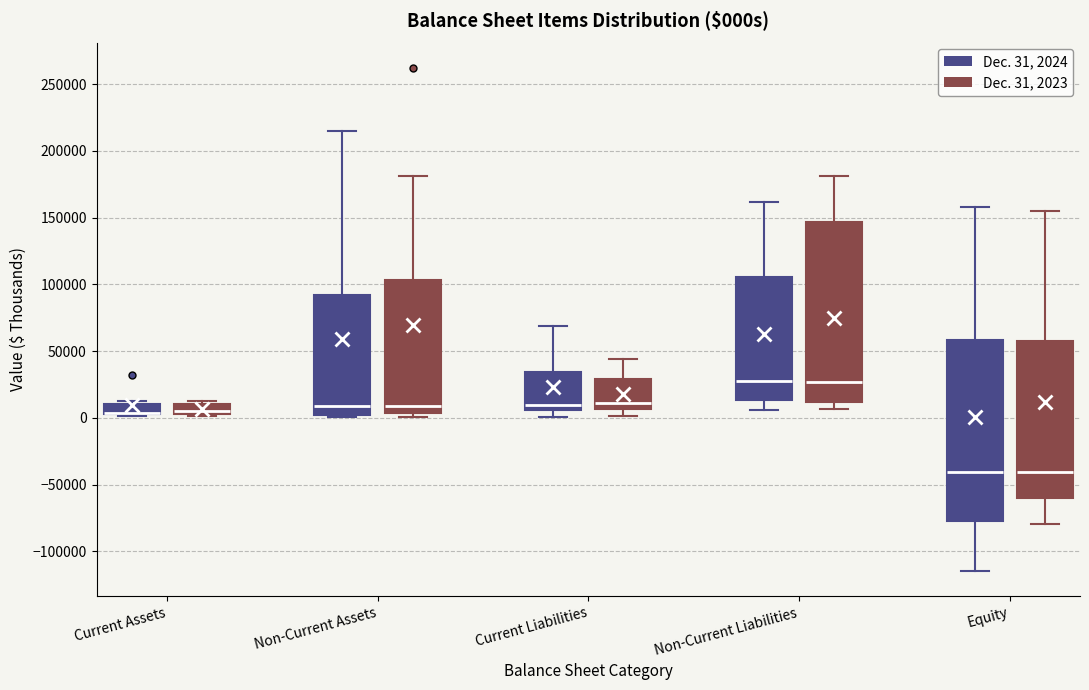

Where is the lower edge of the box for Non-Current Liabilities (Dec. 31, 2023) on the y-axis? The values are not printed on the chart, so give them approximately, as read against the axis.

10000